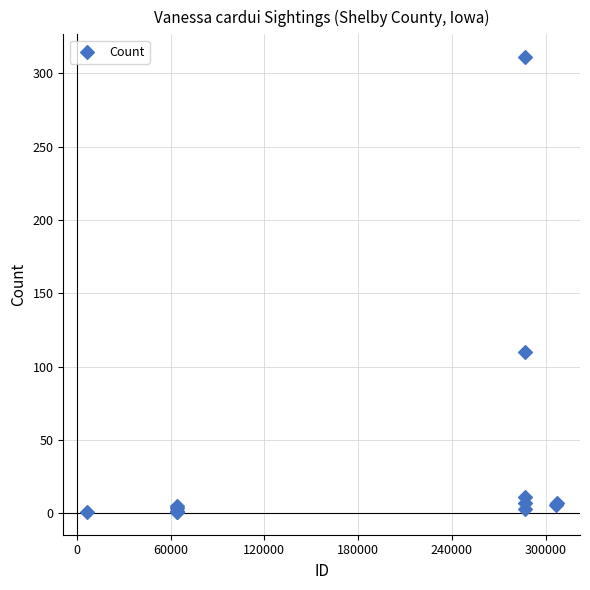

What Y value in the scatter plot is closest to 156?

110